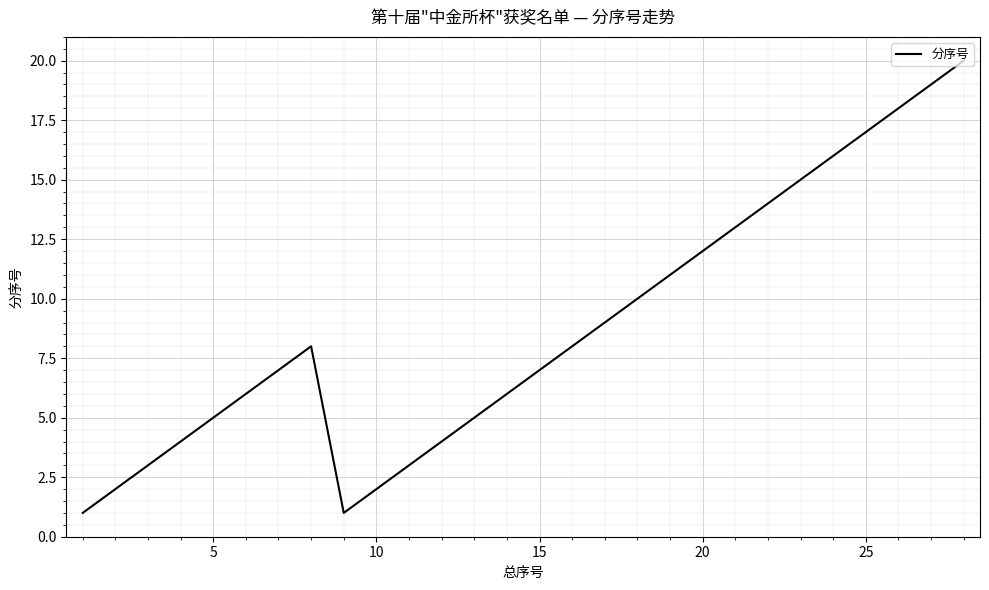

Reading left to right, transcribe all the data shown in this chart.

1	2	3	4	5	6	7	8	1	2	3	4	5	6	7	8	9	10	11	12	13	14	15	16	17	18	19	20